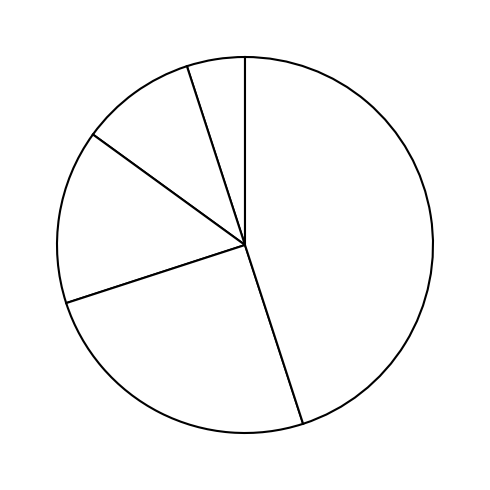

How many slices are in this pie chart?

5